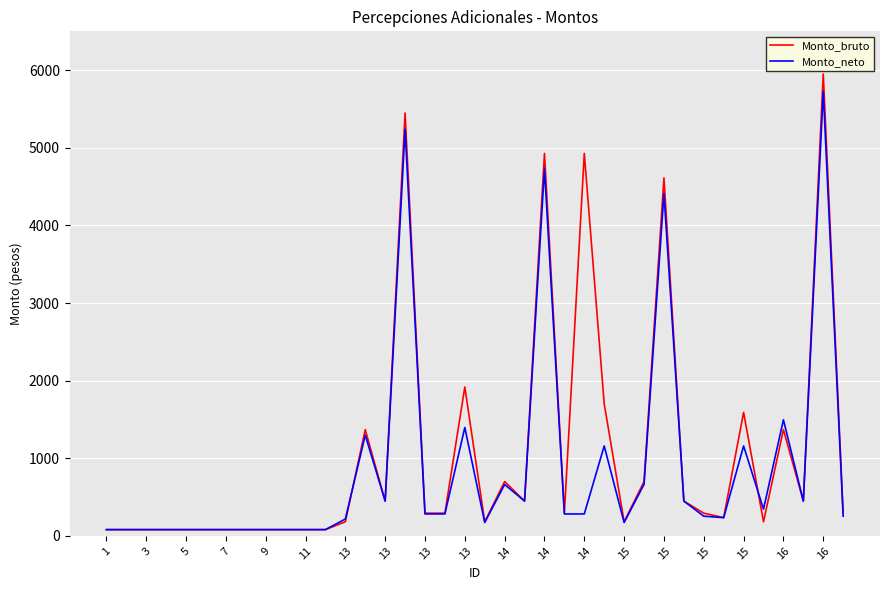

What is the maximum value for Monto_bruto?

5951.2